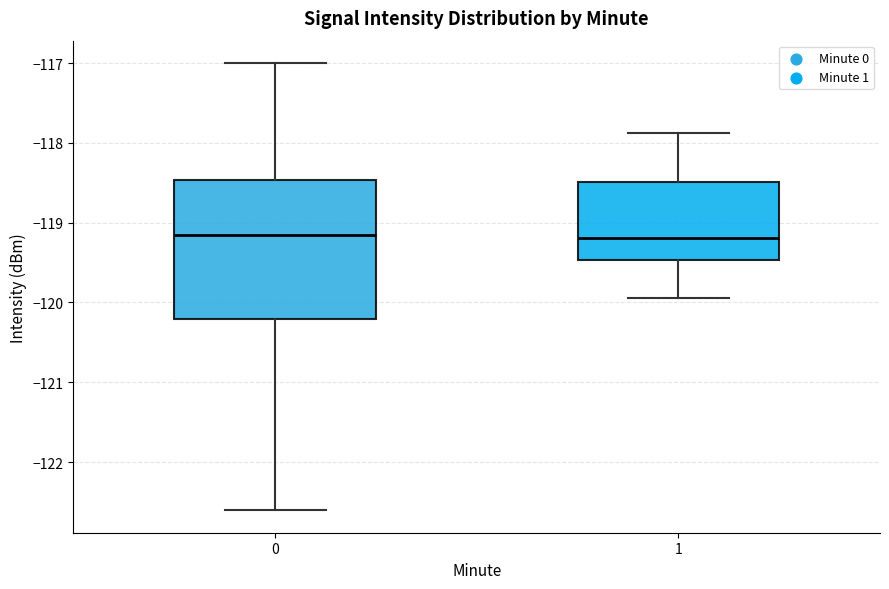

Reading left to right, transcribe this box plot: for each box, give where its median line is, the range the box spans, and where its two whiskers end, as read against the y-axis. The values are not printed on the chart, so give them approximately, as read against the axis.

0: median -119.2, box -120.2 to -118.5, whiskers -122.6 to -117.0
1: median -119.2, box -119.5 to -118.5, whiskers -119.9 to -117.9